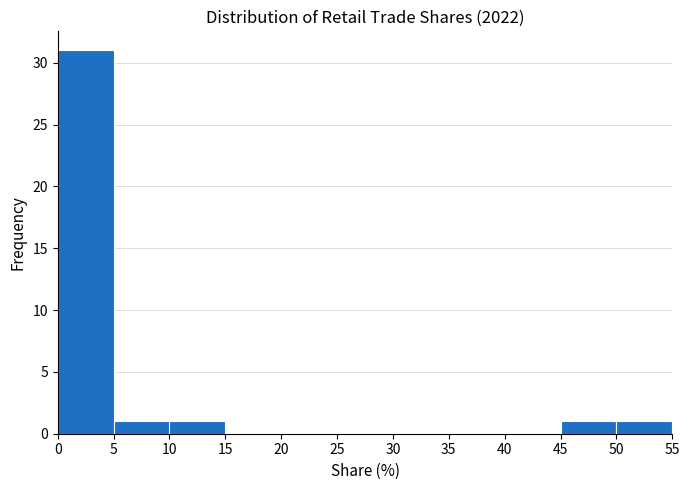

Over which range of the x-axis is the bar tallest?

0 to 5